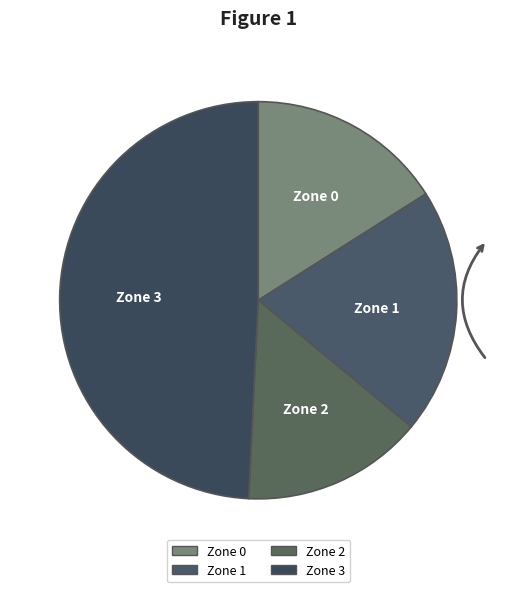

Which has a higher value, Zone 1 or Zone 0?

Zone 1